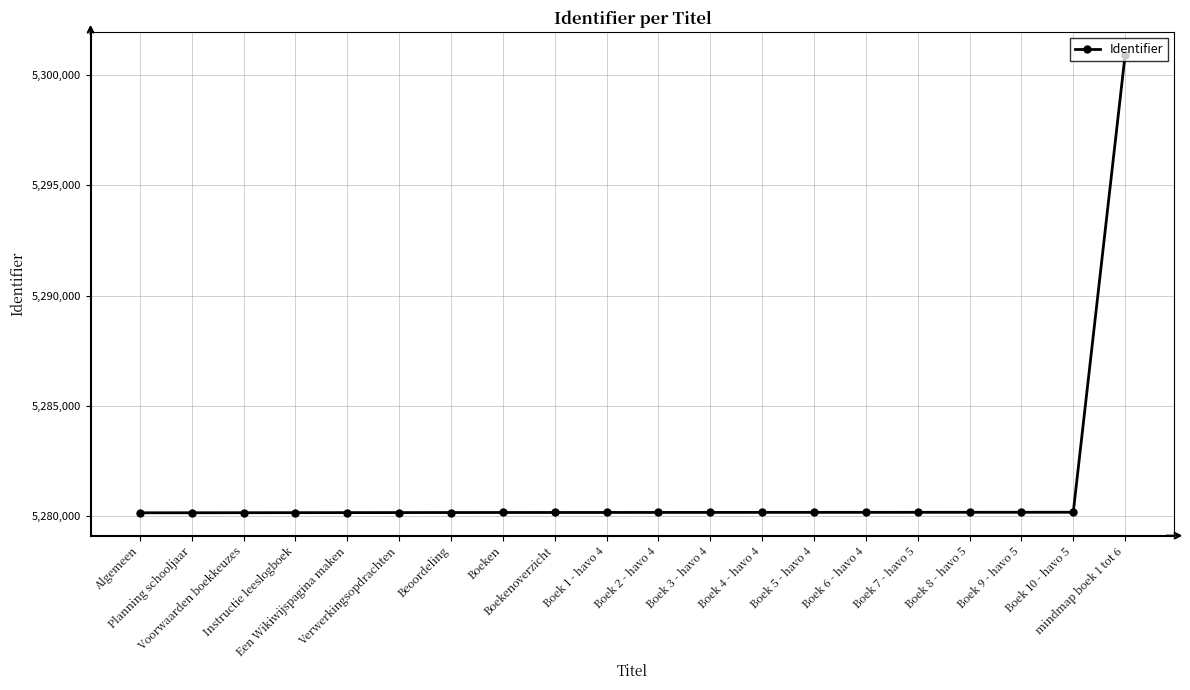

What is the value of the 15th point from the left?

5280173